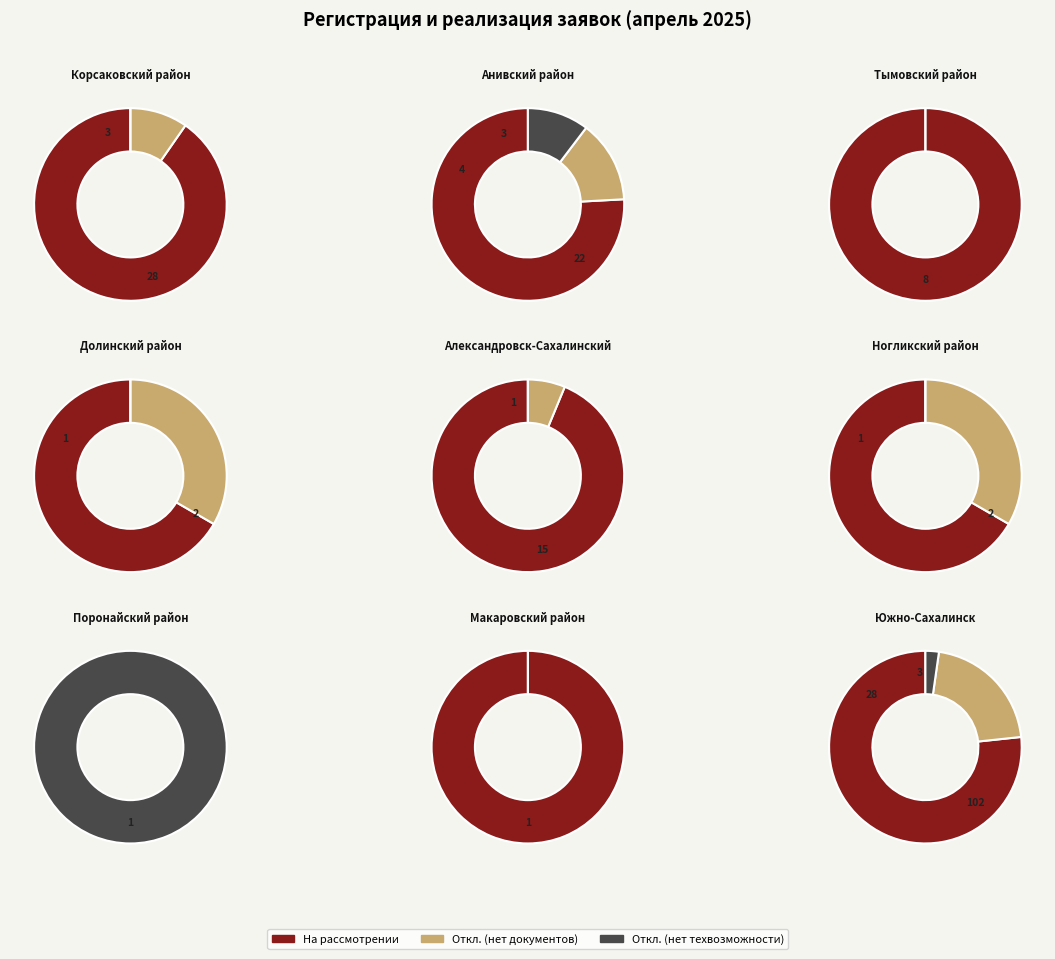

Which slice represents more than half of the pie?

Южно-Сахалинск